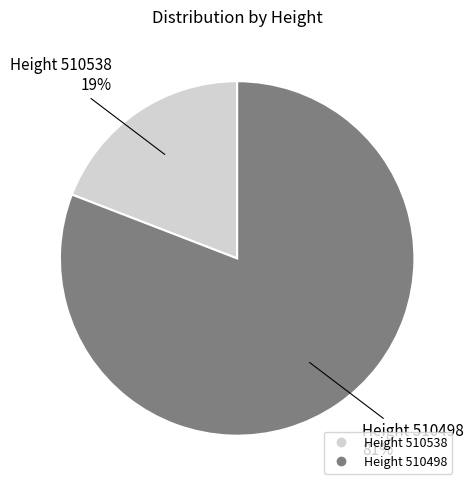

Does any single category account for the majority?

Yes